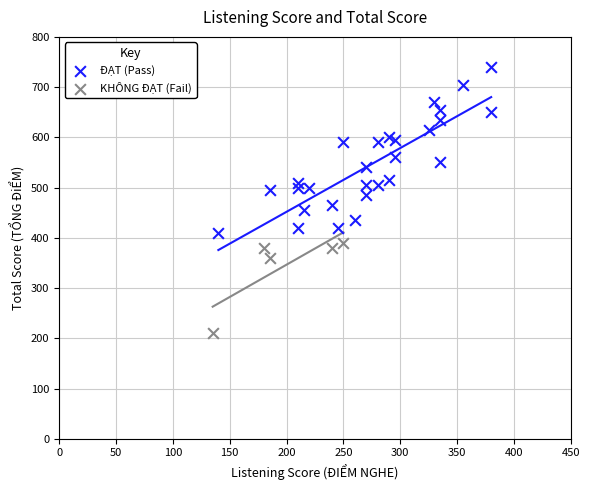

Which series contains the lowest Y value?

KHÔNG ĐẠT (Fail)